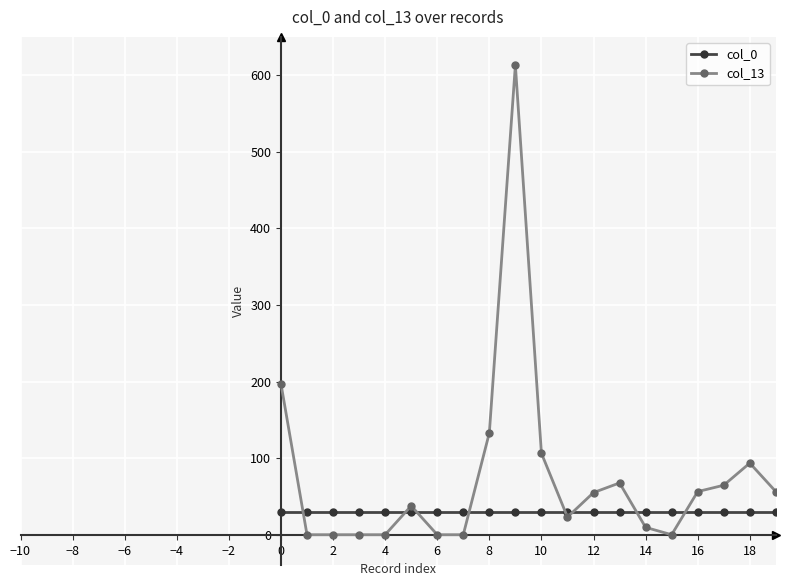

What is the sum of all col_13 values?

1513.0